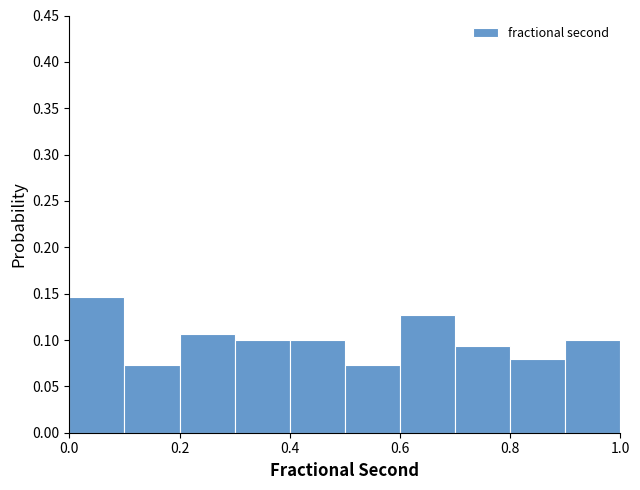

Which range on the x-axis has the tallest bar?

0.0 to 0.1